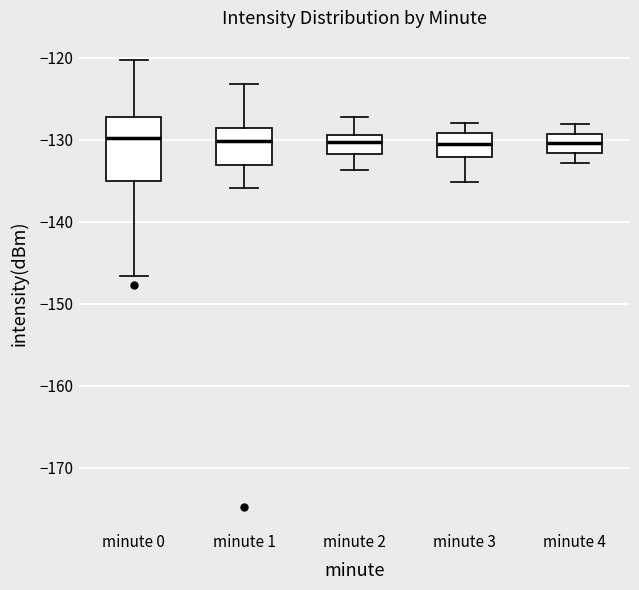

Reading left to right, read every box against the y-axis: the position of its median line, the range the box covers, and the ends of its whiskers. The values are not printed on the chart, so give them approximately, as read against the axis.

minute 0: median -130, box -135 to -127, whiskers -147 to -120
minute 1: median -130, box -133 to -129, whiskers -136 to -123
minute 2: median -130, box -132 to -129, whiskers -134 to -127
minute 3: median -131, box -132 to -129, whiskers -135 to -128
minute 4: median -130, box -132 to -129, whiskers -133 to -128